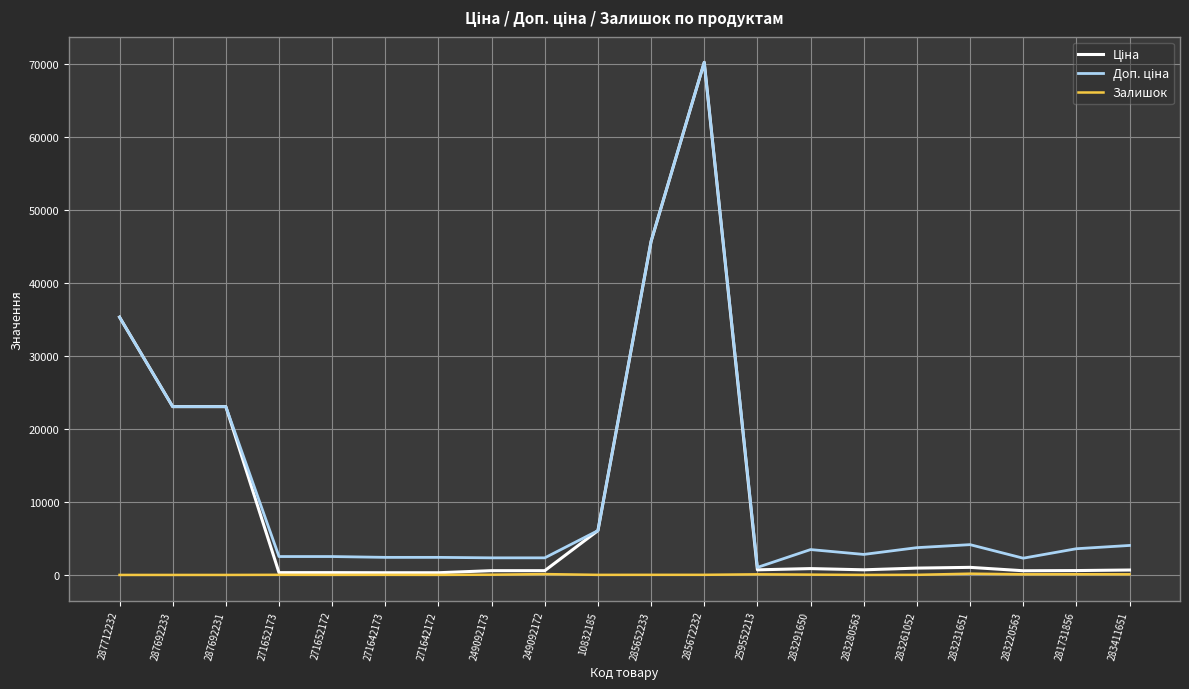

Which label corresponds to the largest value in the chart?

285672232